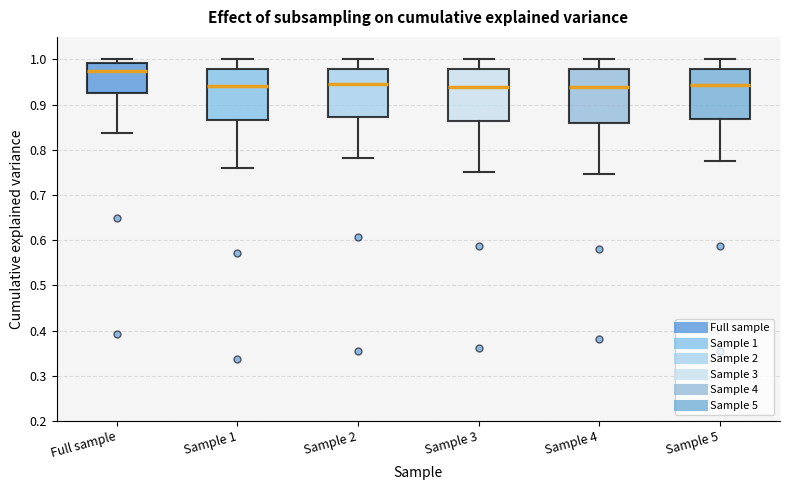

Reading left to right, transcribe this box plot: for each box, give where its median line is, the range the box spans, and where its two whiskers end, as read against the y-axis. The values are not printed on the chart, so give them approximately, as read against the axis.

Full sample: median 0.97, box 0.93 to 0.99, whiskers 0.84 to 1.00
Sample 1: median 0.94, box 0.87 to 0.98, whiskers 0.76 to 1.00
Sample 2: median 0.95, box 0.87 to 0.98, whiskers 0.78 to 1.00
Sample 3: median 0.94, box 0.86 to 0.98, whiskers 0.75 to 1.00
Sample 4: median 0.94, box 0.86 to 0.98, whiskers 0.75 to 1.00
Sample 5: median 0.94, box 0.87 to 0.98, whiskers 0.78 to 1.00